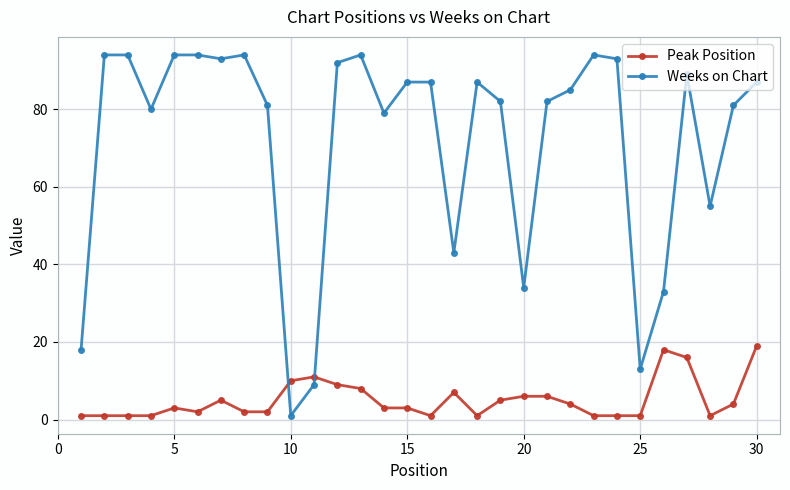

List the series in order of their overall mean, highest first.

Weeks on Chart, Peak Position